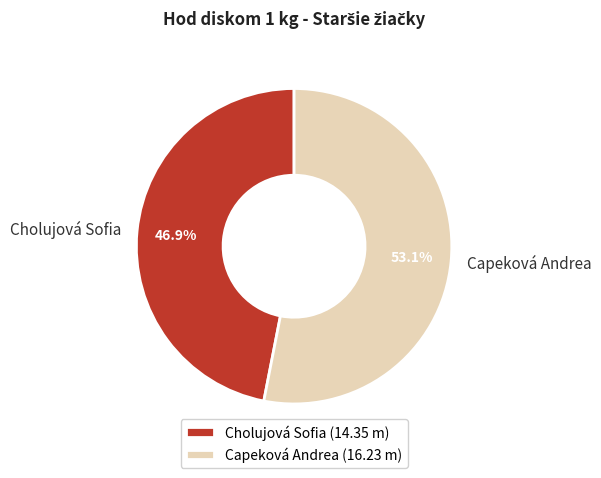

What is the majority slice?

Capeková Andrea